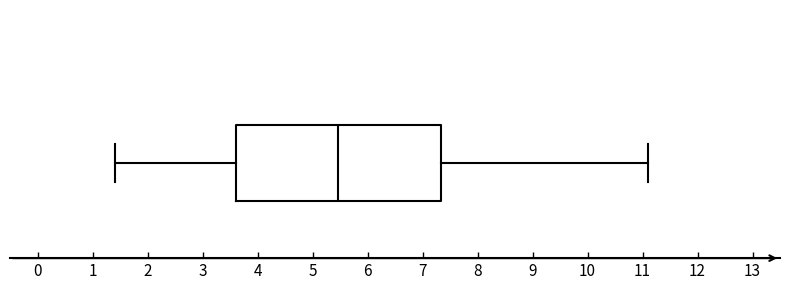

Transcribe this box plot: give where the median line is, the range the box spans, and where the two whiskers end, as read against the x-axis. The values are not printed on the chart, so give them approximately, as read against the axis.

median 5.5, box 3.6 to 7.3, whiskers 1.4 to 11.1